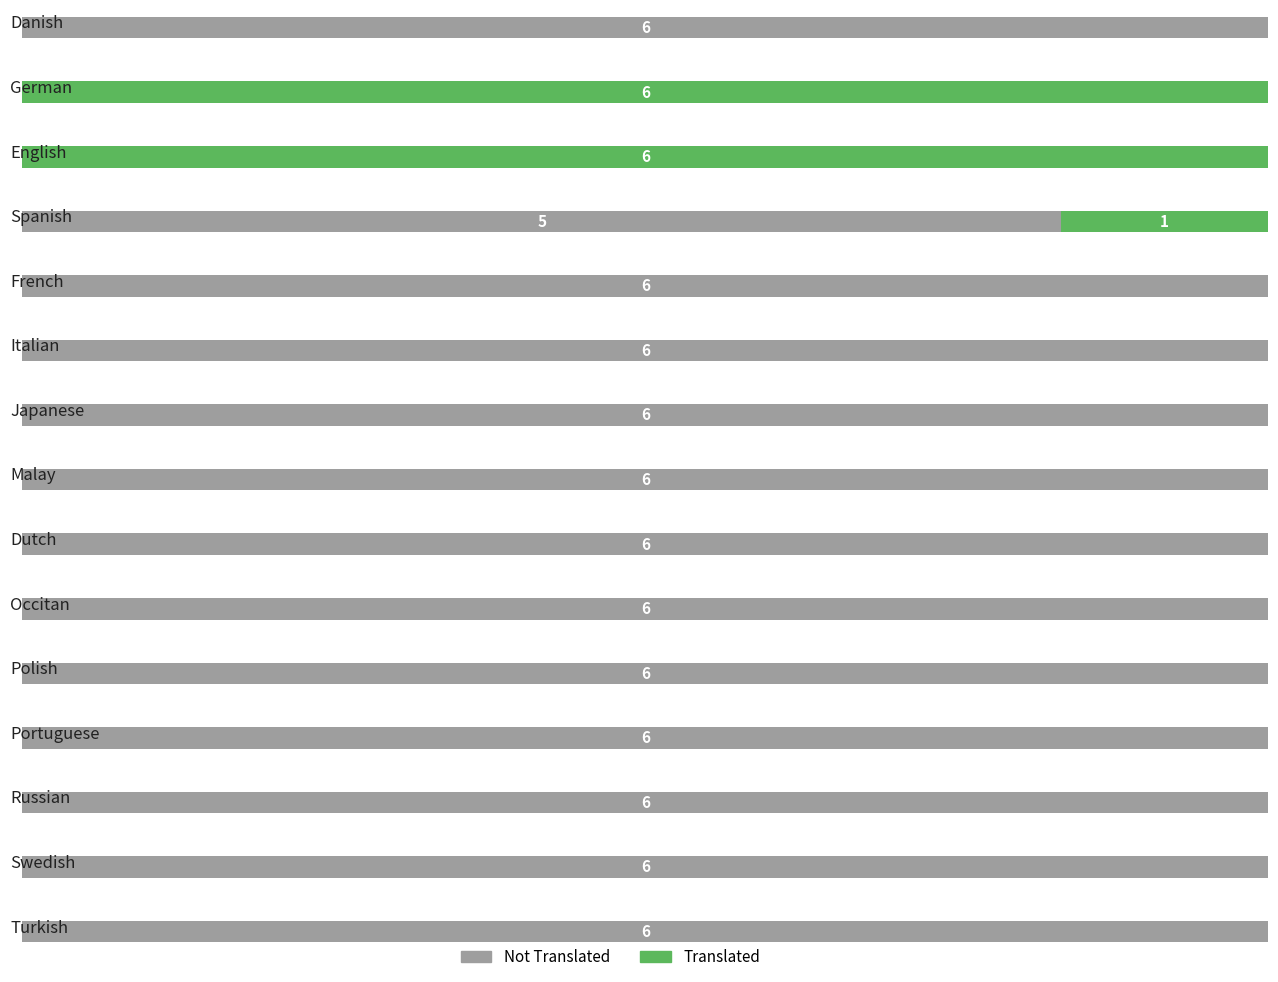

Is it true that Not Translated equals 6 at Swedish?

True